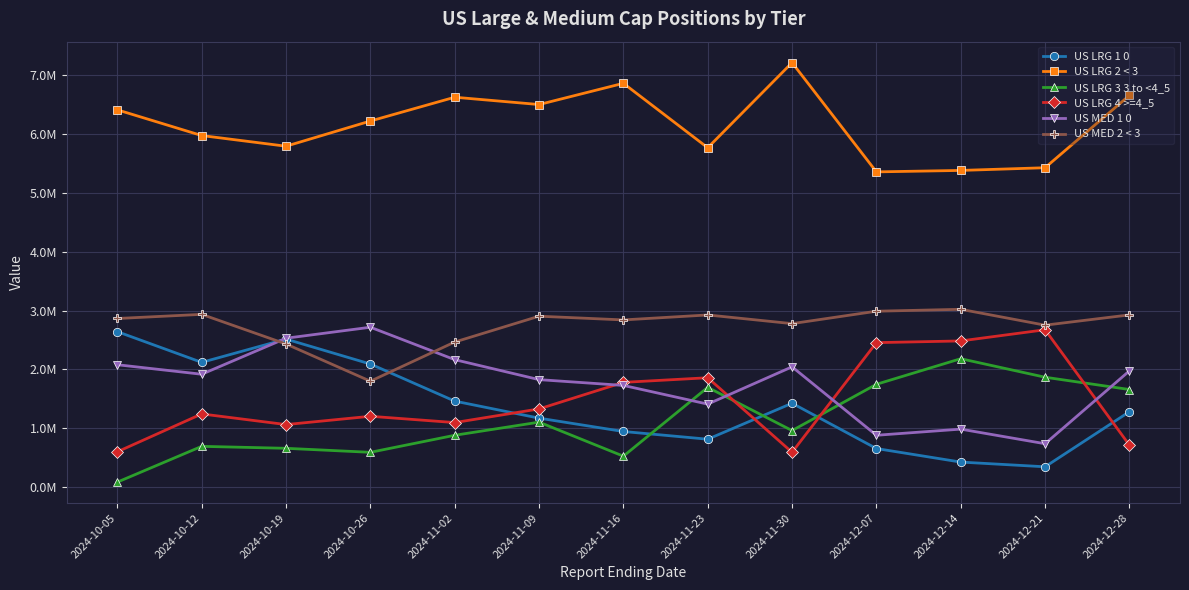

What is the difference between the highest and lowest values at 2024-11-23?

4942835